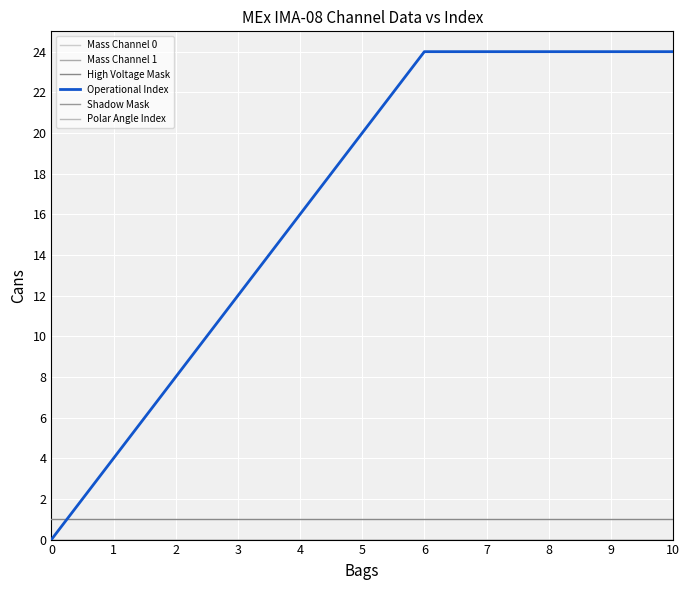

Does the chart display data point markers on the line(s)?

No